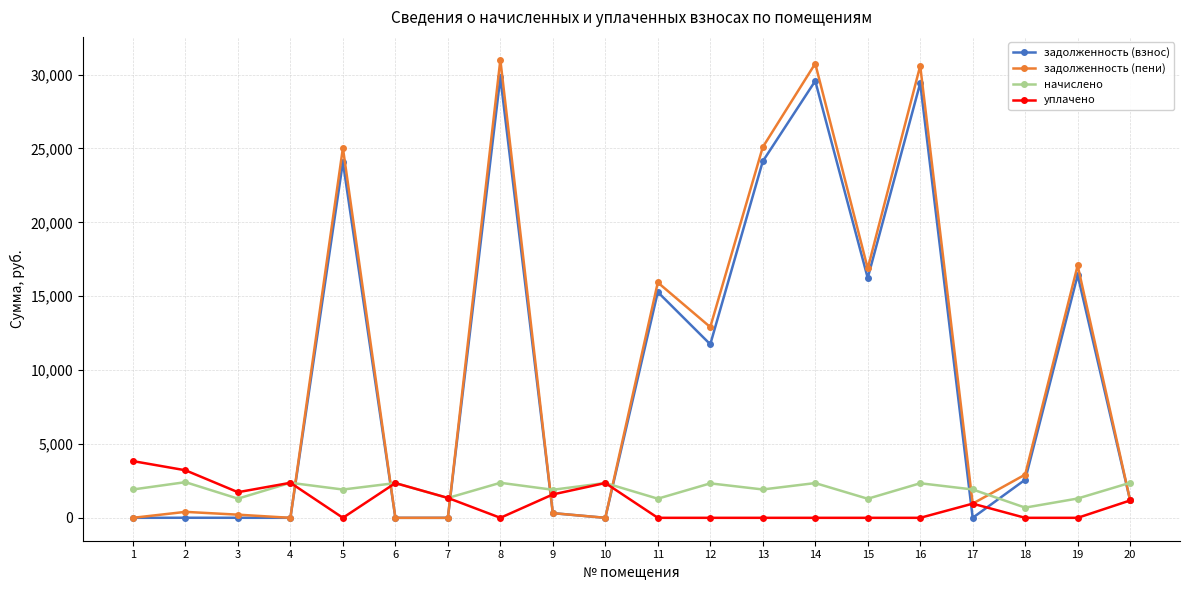

Is the value of задолженность (взнос) at 2 greater than the value of уплачено at 7?

No